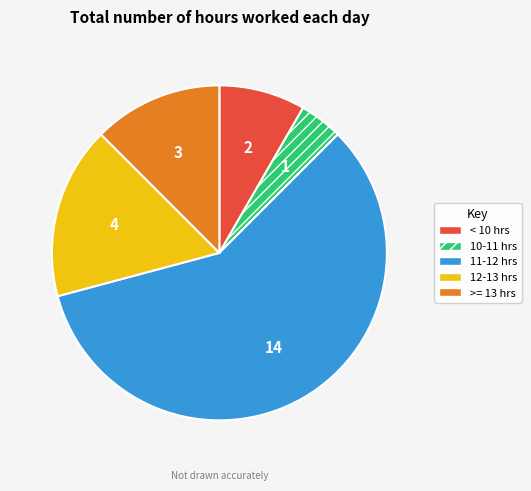

True or false: 11-12 hrs accounts for 58% of the total.

True